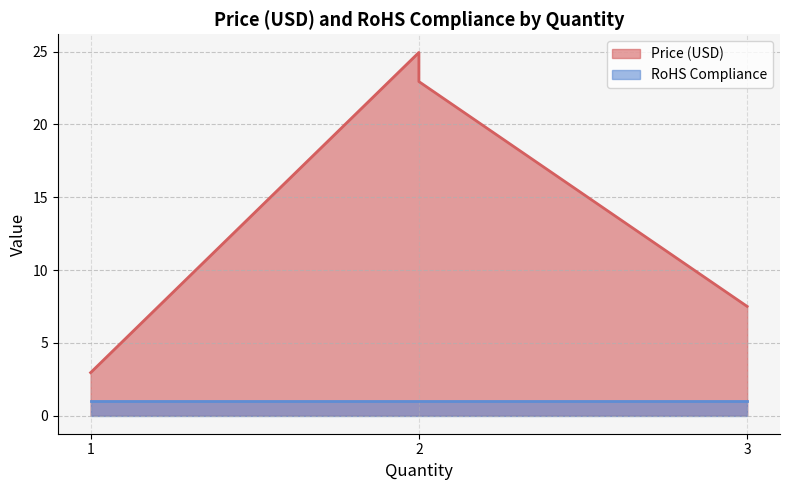

True or false: RoHS Compliance and Price (USD) cross at least once.

False